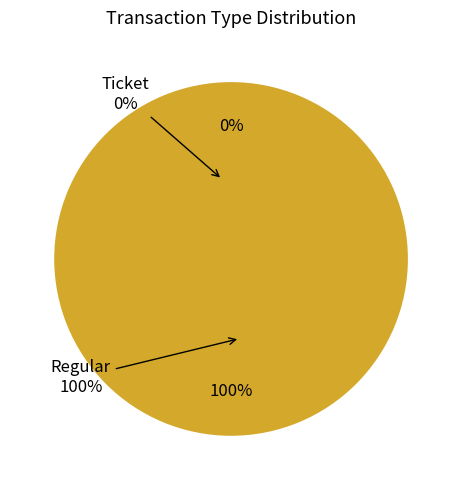

What percentage is the Regular slice, to the nearest percent?

100%